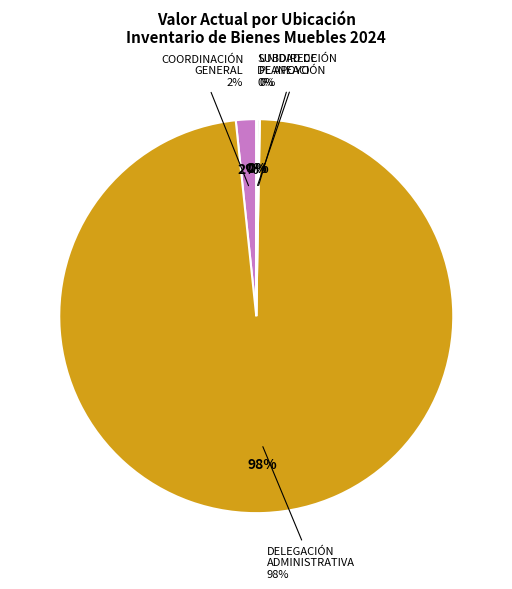

Does AIRE ACONDICIONADO account for over 50% of the chart?

No